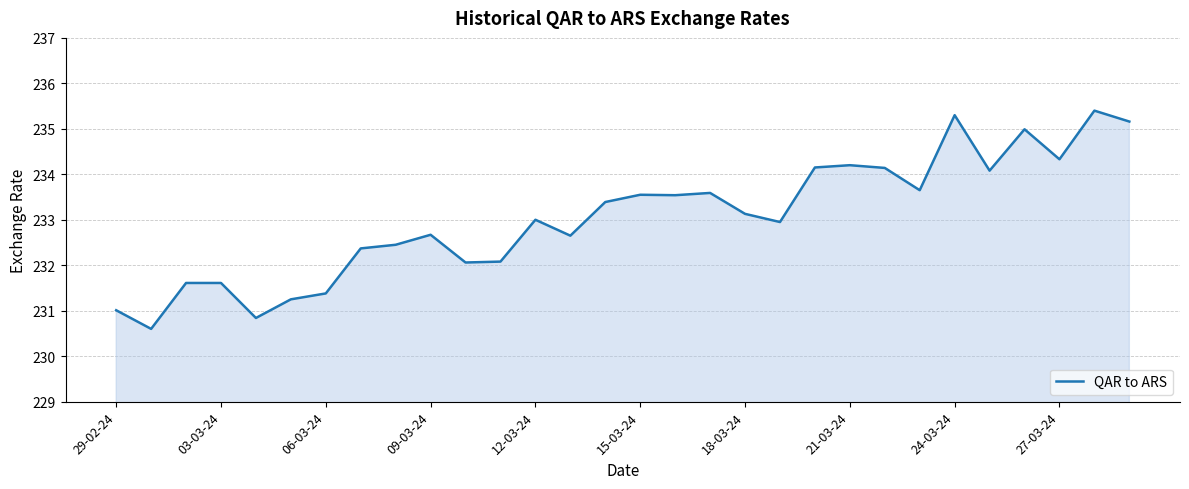

What is the difference between the maximum and minimum values?

4.8